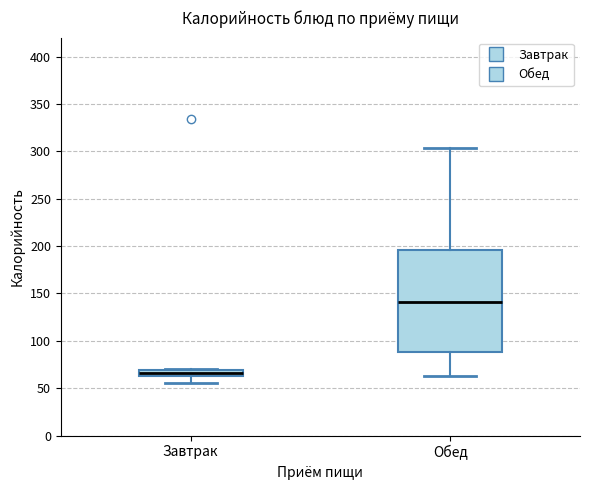

Which box has the lowest median line?

Завтрак